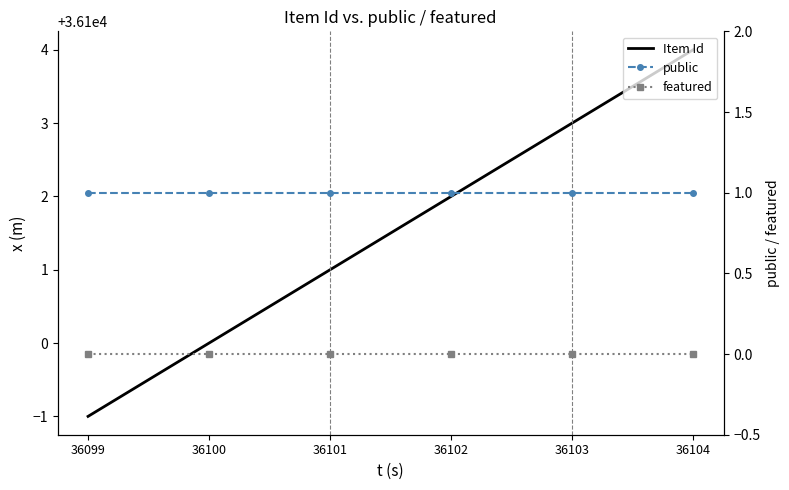

What is the spread (max minus min) of values at 36103?

36103